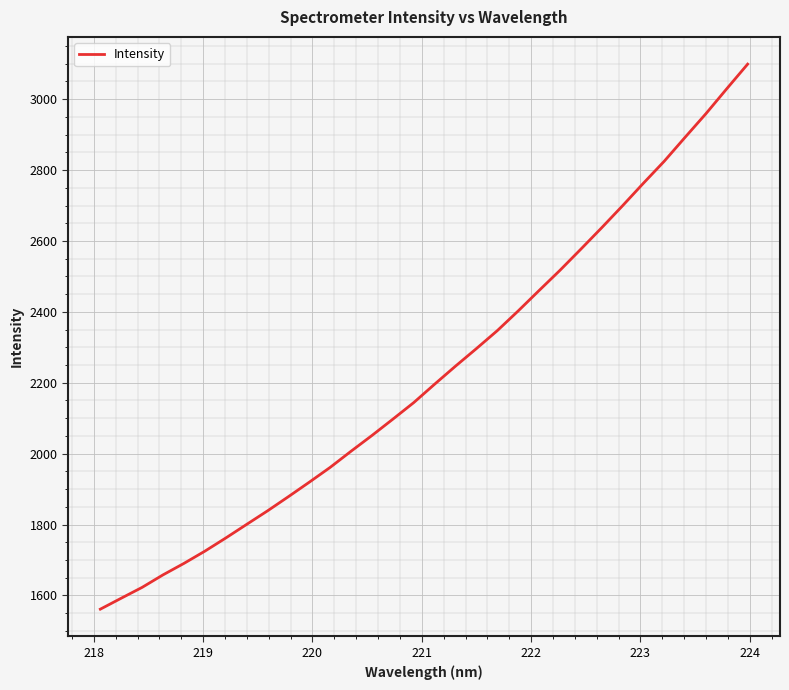

What is the difference between the maximum and minimum values?

1537.7